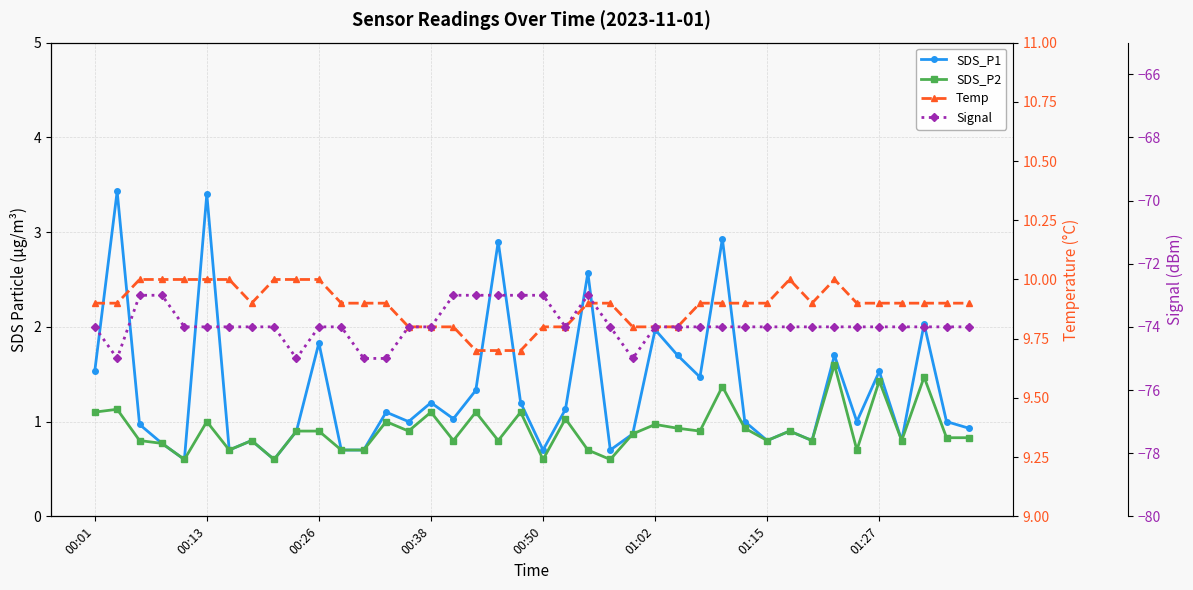

What is the approximate value of Temp at 24?

9.8